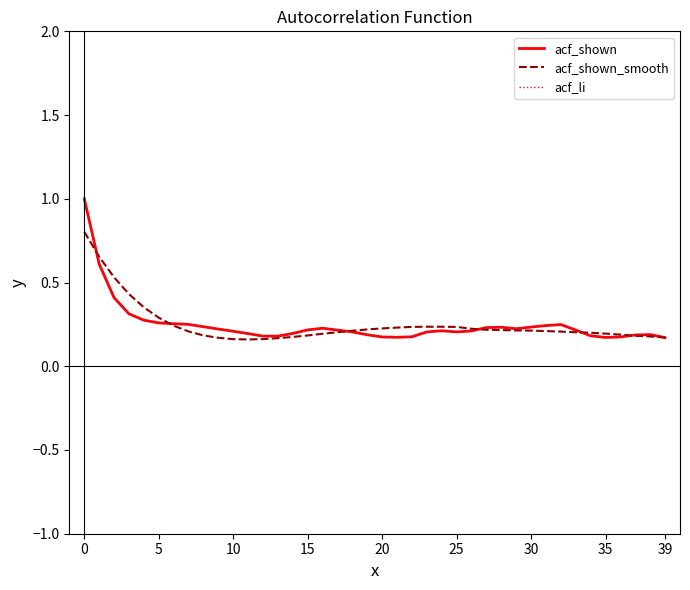

Does the chart display data point markers on the line(s)?

No